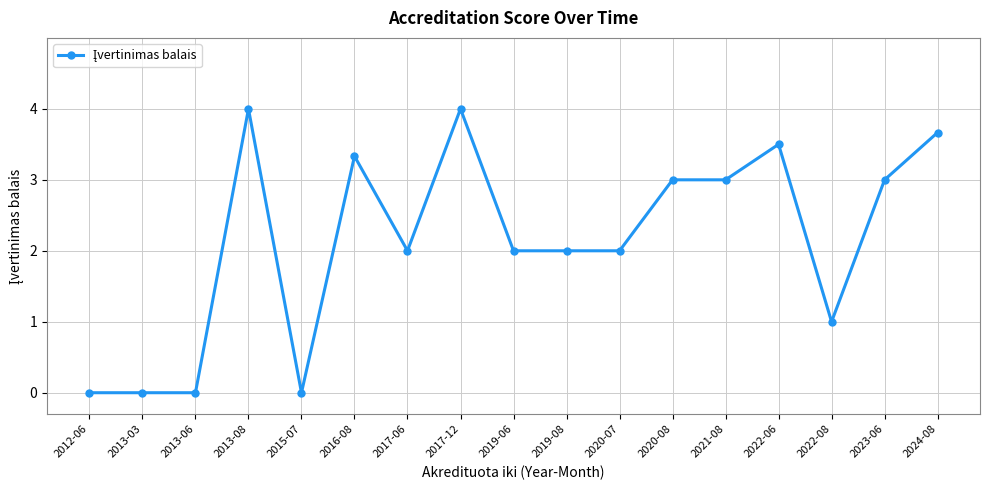

What is the difference between the second highest and minimum values?

4.0